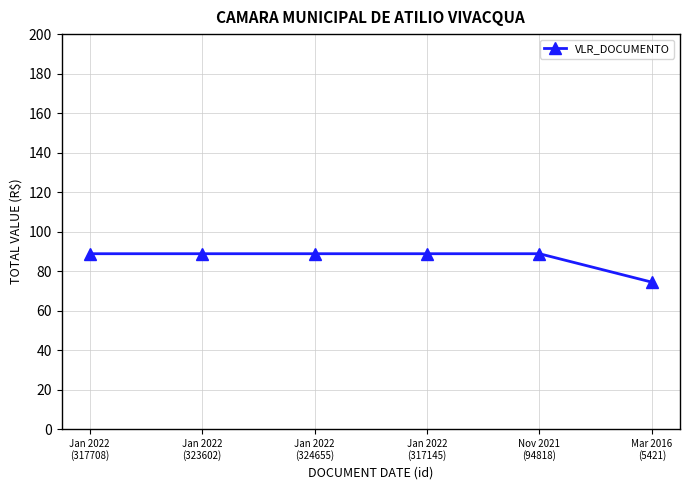

What is the difference between the maximum and minimum values?

14.4